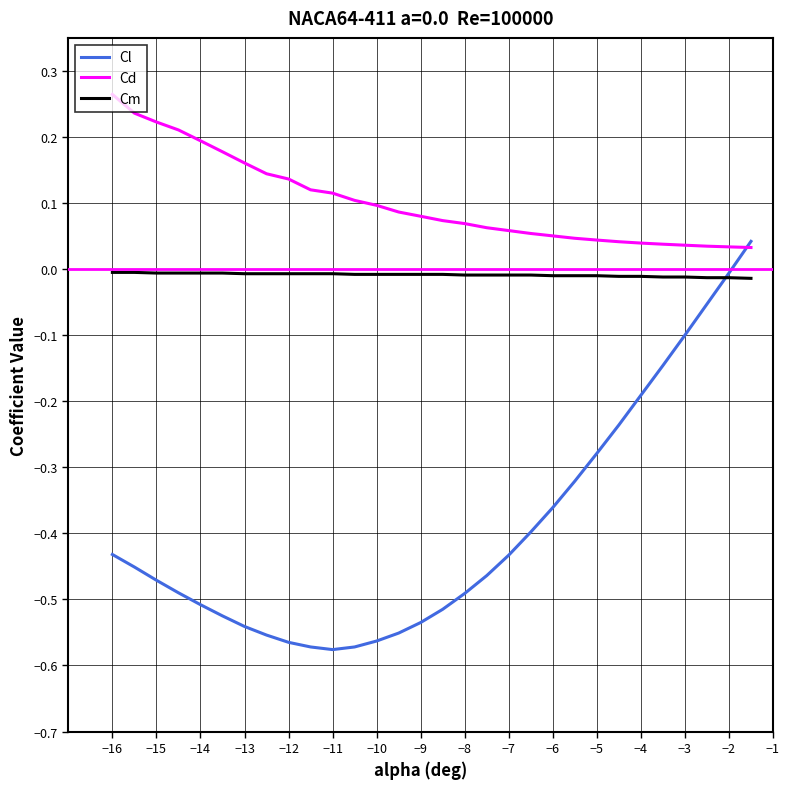

List the series in order of their peak value, highest first.

Cd, Cl, Cm